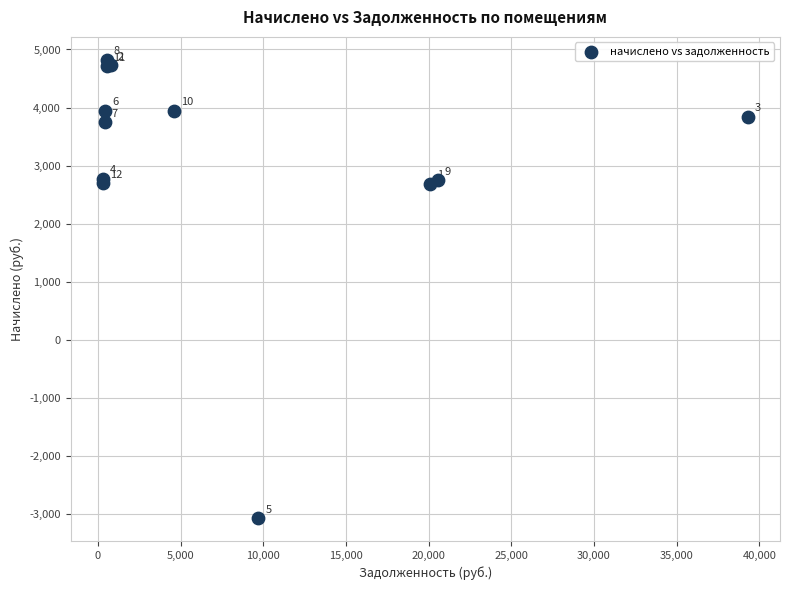

What Y value in the scatter plot is closest to 878?

2686.2